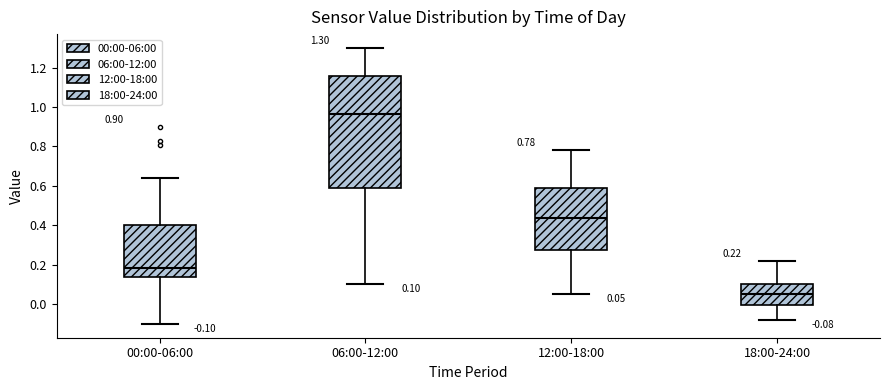

Comparing the boxes themselves (not the whiskers), which one is the tallest?

06:00-12:00